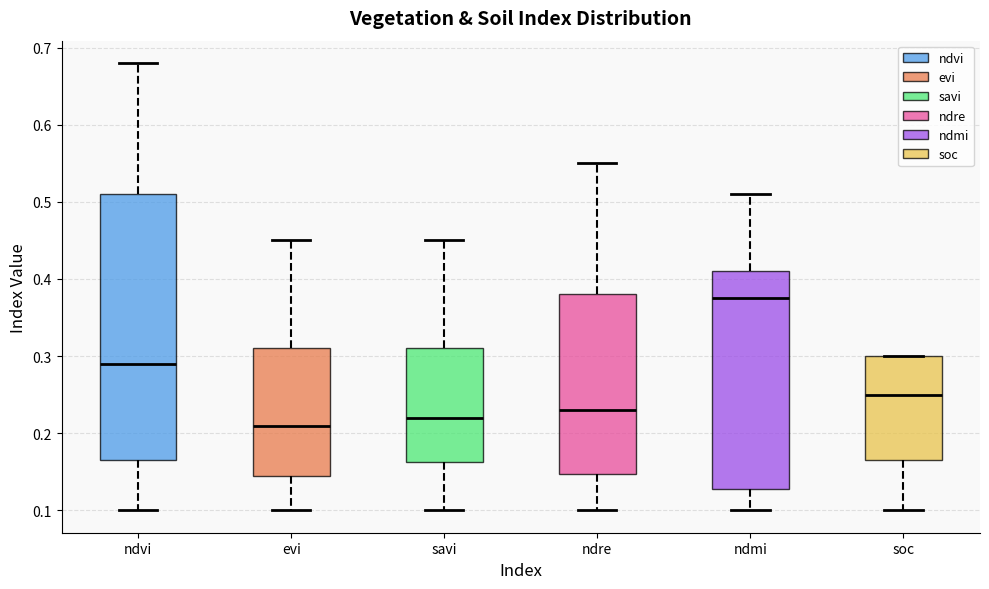

Reading left to right, read every box against the y-axis: the position of its median line, the range the box covers, and the ends of its whiskers. The values are not printed on the chart, so give them approximately, as read against the axis.

ndvi: median 0.29, box 0.17 to 0.51, whiskers 0.10 to 0.68
evi: median 0.21, box 0.15 to 0.31, whiskers 0.10 to 0.45
savi: median 0.22, box 0.16 to 0.31, whiskers 0.10 to 0.45
ndre: median 0.23, box 0.15 to 0.38, whiskers 0.10 to 0.55
ndmi: median 0.38, box 0.13 to 0.41, whiskers 0.10 to 0.51
soc: median 0.25, box 0.17 to 0.30, whiskers 0.10 to 0.30